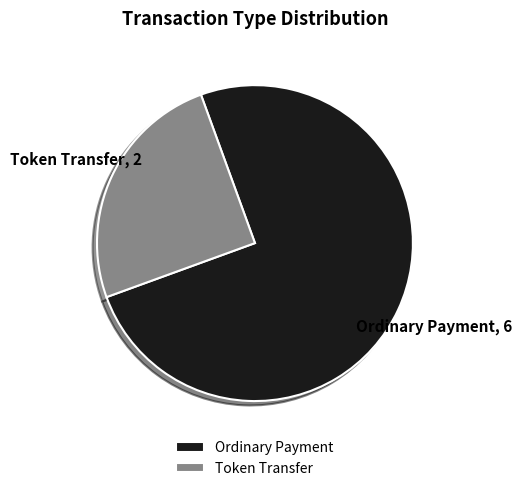

What is the majority slice?

Ordinary Payment